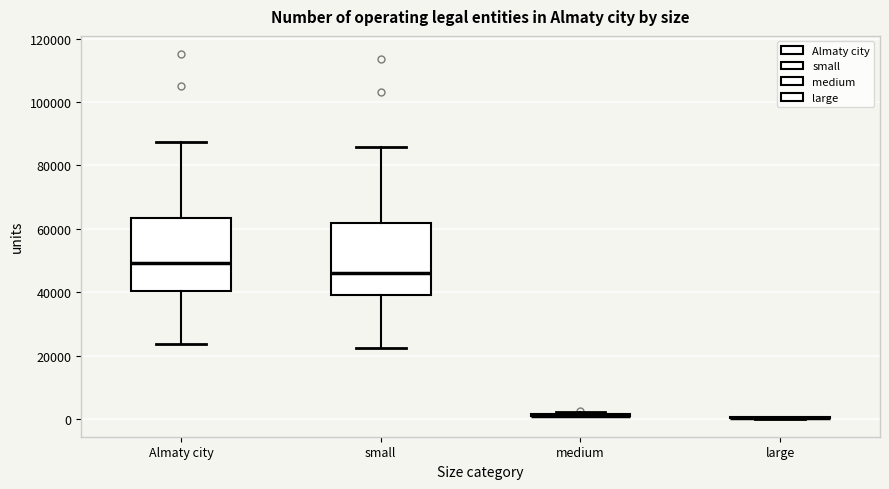

Reading left to right, read every box against the y-axis: the position of its median line, the range the box covers, and the ends of its whiskers. The values are not printed on the chart, so give them approximately, as read against the axis.

Almaty city: median 50000, box 40000 to 64000, whiskers 24000 to 88000
small: median 46000, box 40000 to 62000, whiskers 22000 to 86000
medium: box collapsed to a line at 2000, whiskers 0 to 2000
large: box collapsed to a line at 0, whiskers 0 to 0